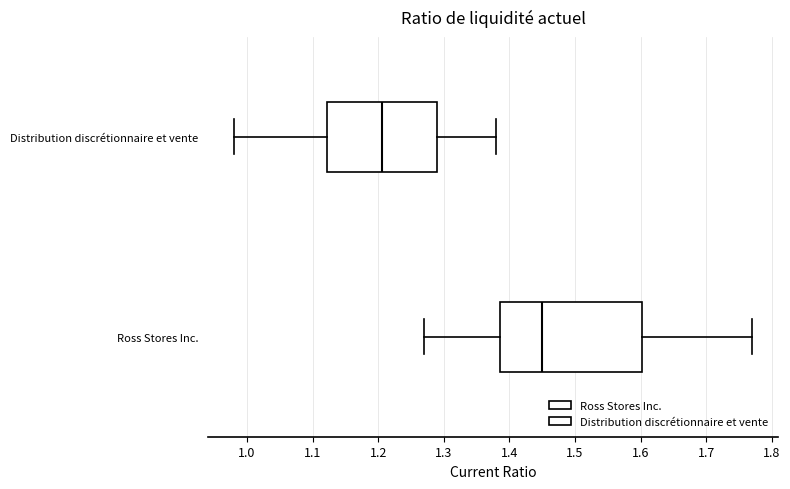

Comparing the boxes themselves (not the whiskers), which one is the widest?

Ross Stores Inc.